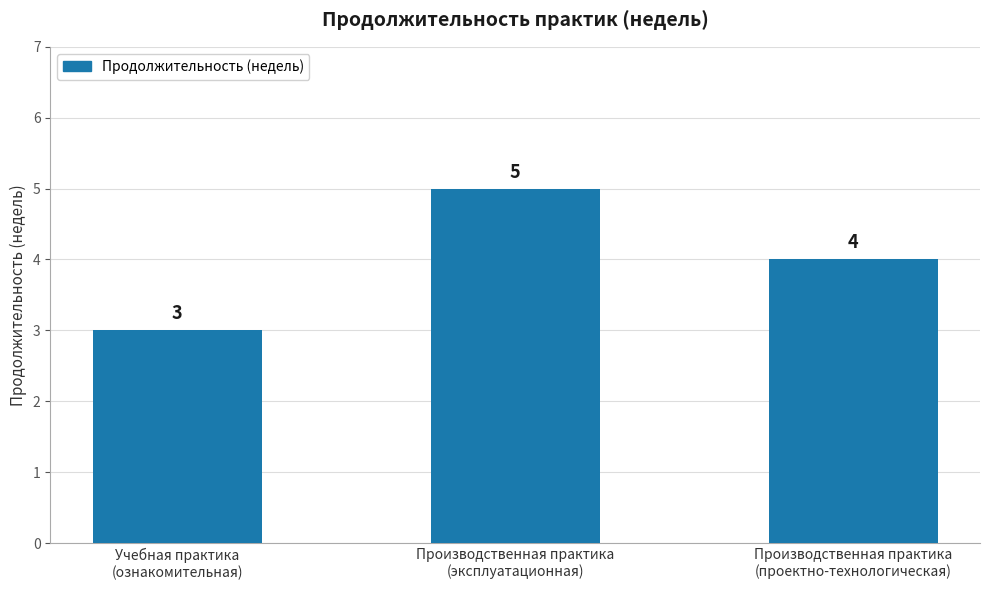

At which category does the chart reach its peak across all series?

Производственная практика
(эксплуатационная)